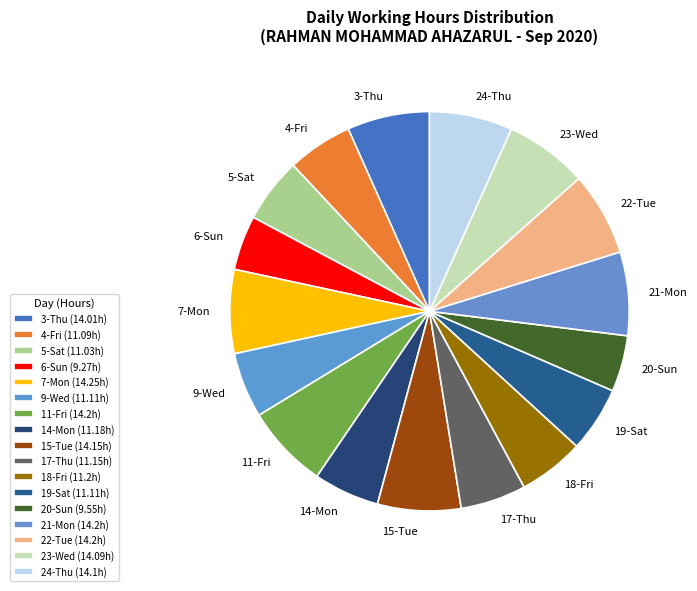

How many segments does this pie chart have?

17